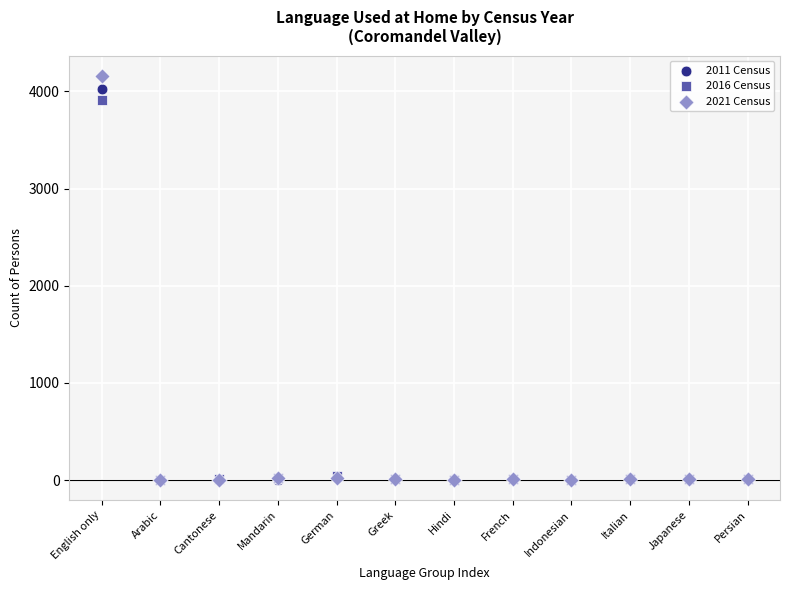

Across all series, what Y value is closest to 2080?

3909